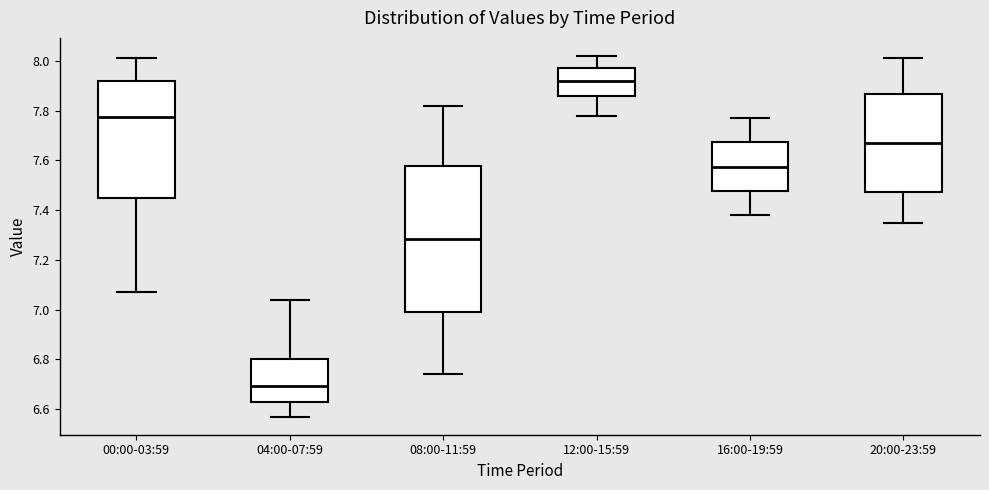

Where does the upper whisker of the box for 04:00-07:59 end on the y-axis? The values are not printed on the chart, so give them approximately, as read against the axis.

7.04